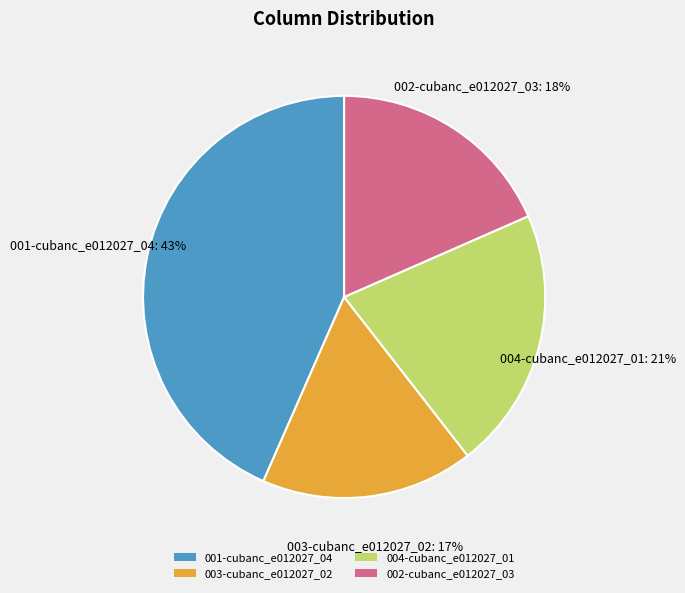

Count the number of slices in the pie.

4